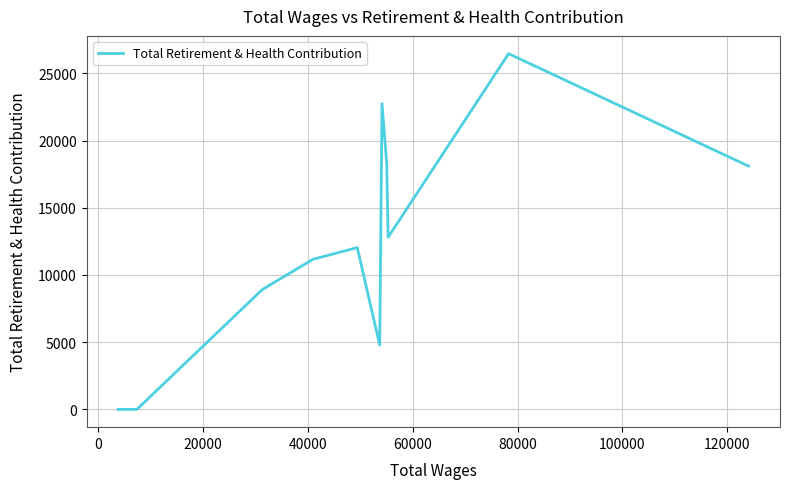

What is the greatest value displayed?

26463